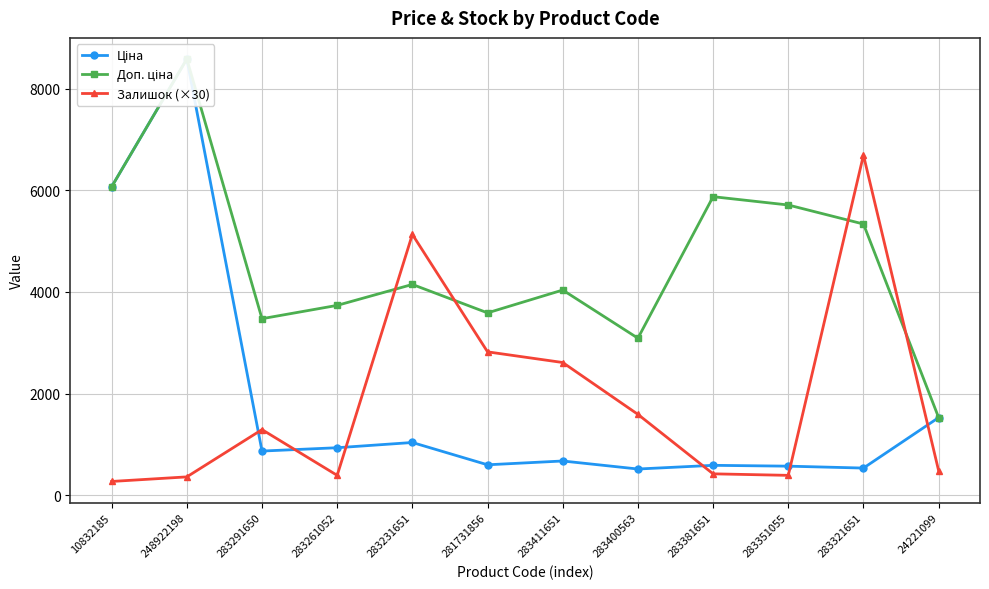

Reading left to right, extract all data points from this chart.

Ціна: 10832185=6067.2	248922198=8581.1	283291650=868.0	283261052=933.5	283231651=1036.5	281731856=597.8	283411651=672.7	283400563=514.7	283381651=587.3	283351055=570.9	283321651=533.5	24221099=1526.8
Доп. ціна: 10832185=6067.2	248922198=8581.1	283291650=3472.1	283261052=3734.2	283231651=4145.9	281731856=3586.7	283411651=4036.0	283400563=3088.4	283381651=5872.6	283351055=5708.9	283321651=5334.5	24221099=1527.0
Залишок (×30): 10832185=270.0	248922198=360.0	283291650=1290.0	283261052=390.0	283231651=5130.0	281731856=2820.0	283411651=2610.0	283400563=1590.0	283381651=420.0	283351055=390.0	283321651=6690.0	24221099=480.0